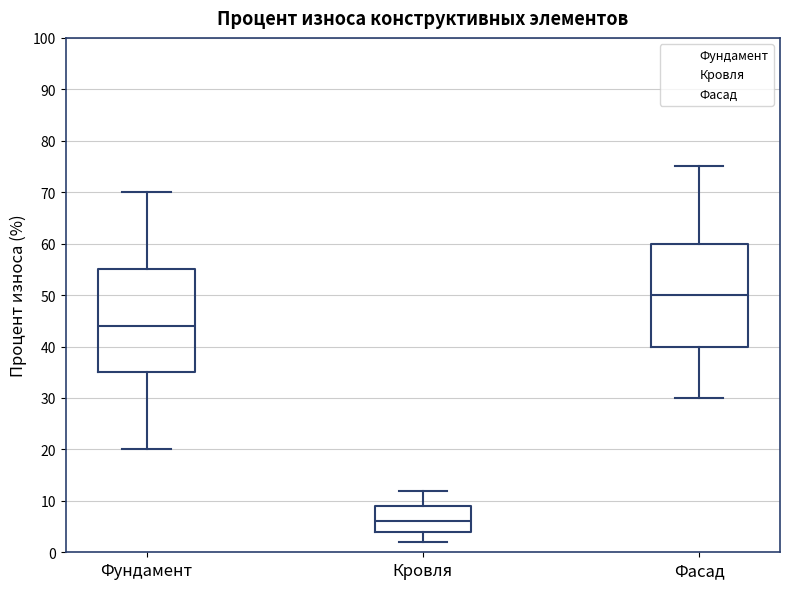

Which box has the lowest median line?

Кровля